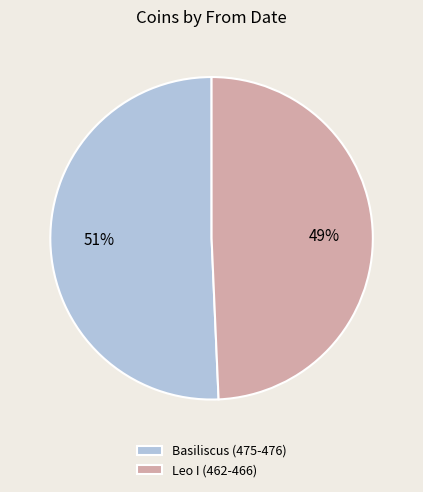

To the nearest percent, what percentage of the pie is Leo I (462-466)?

49%